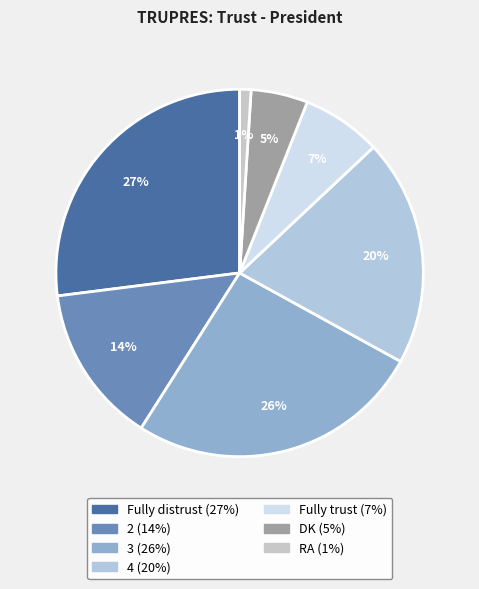

Between 3 and Fully distrust, which is larger?

Fully distrust